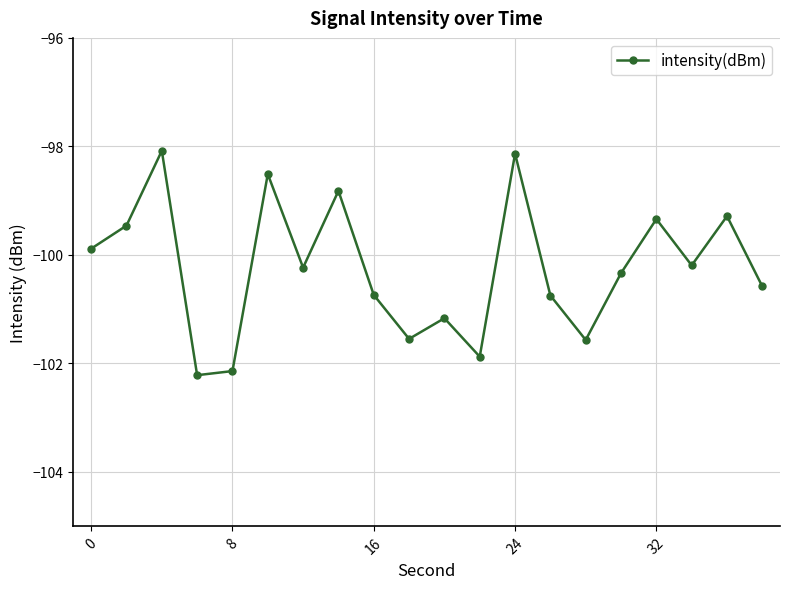

Is this an area chart (filled region under the line)?

No